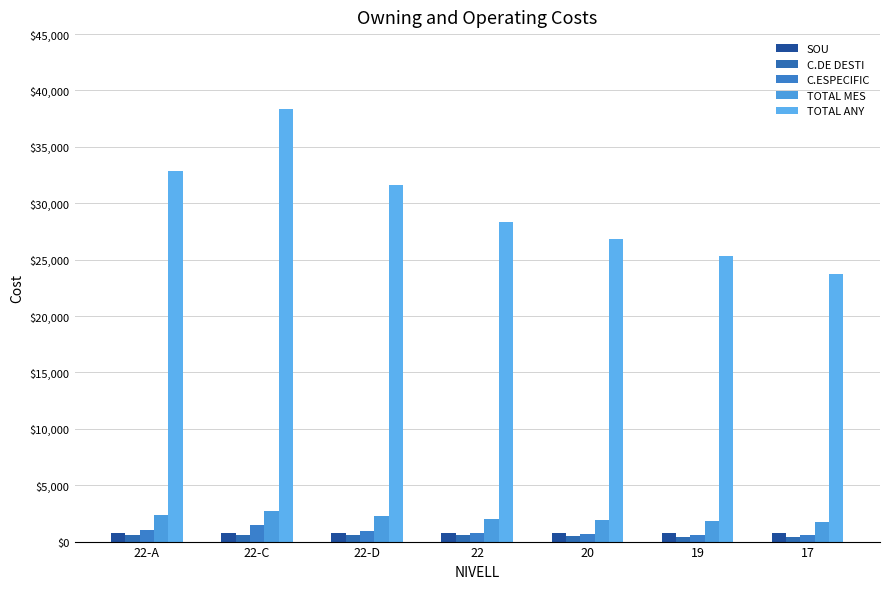

How many values in the C.ESPECIFIC series exceed 733?

4